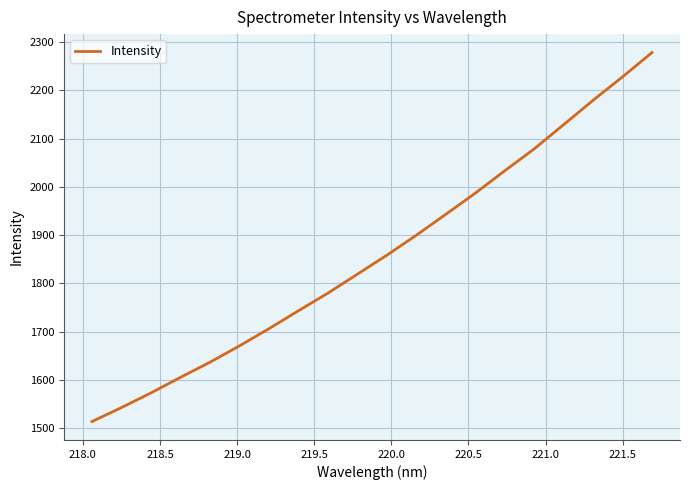

What is the difference between the maximum and minimum values?

764.5